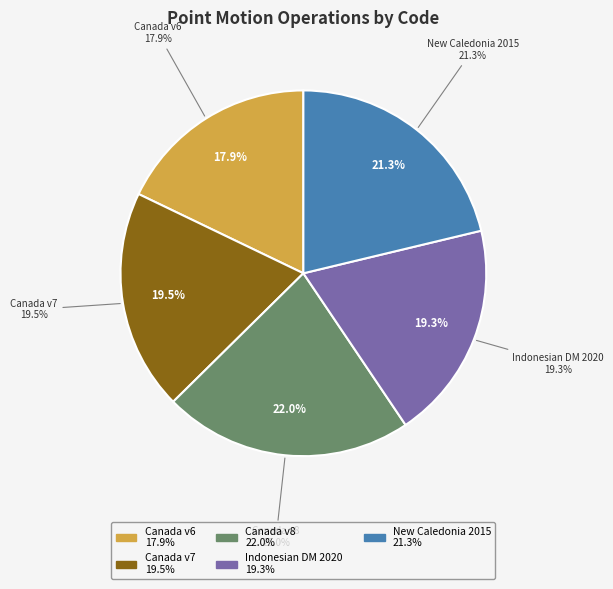

What portion of the pie excludes Canada velocity grid v6?

82.1%